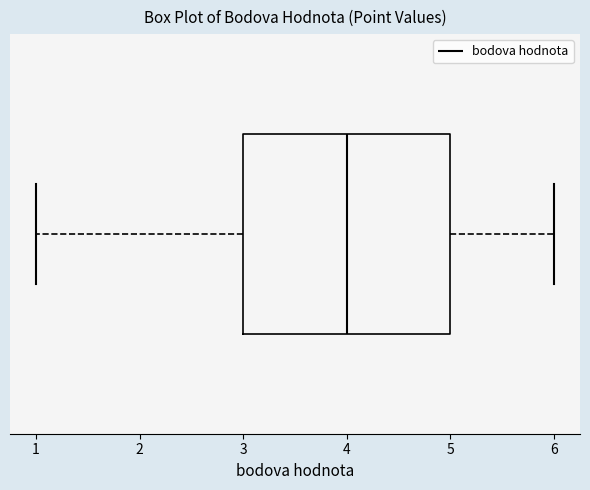

Transcribe this box plot: give where the median line is, the range the box spans, and where the two whiskers end, as read against the x-axis. The values are not printed on the chart, so give them approximately, as read against the axis.

median 4, box 3 to 5, whiskers 1 to 6